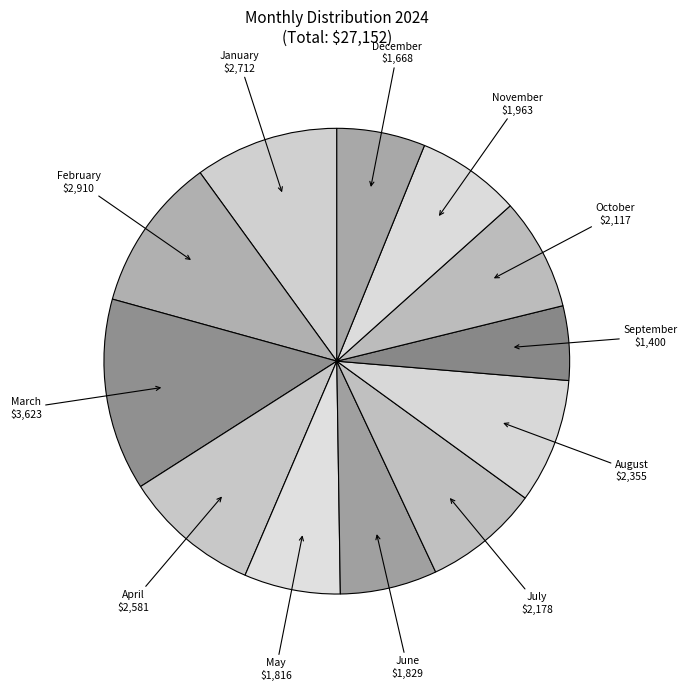

How many segments does this pie chart have?

12